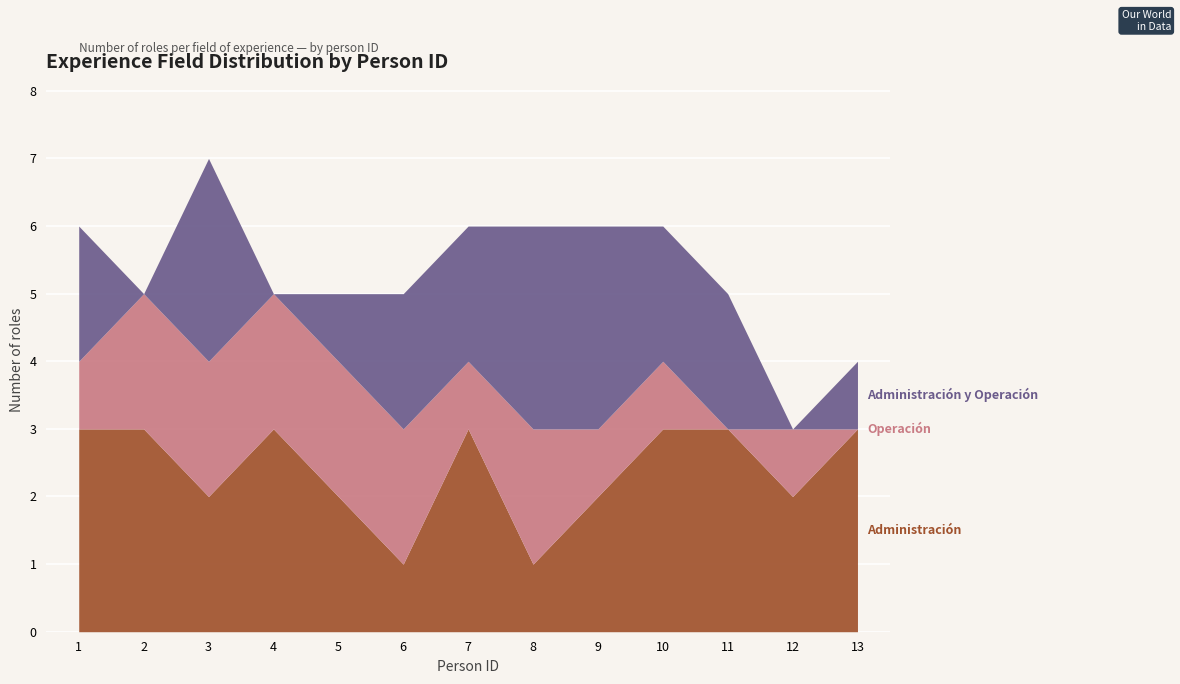

What is the value of the Administración point at the 3rd from the left?

2